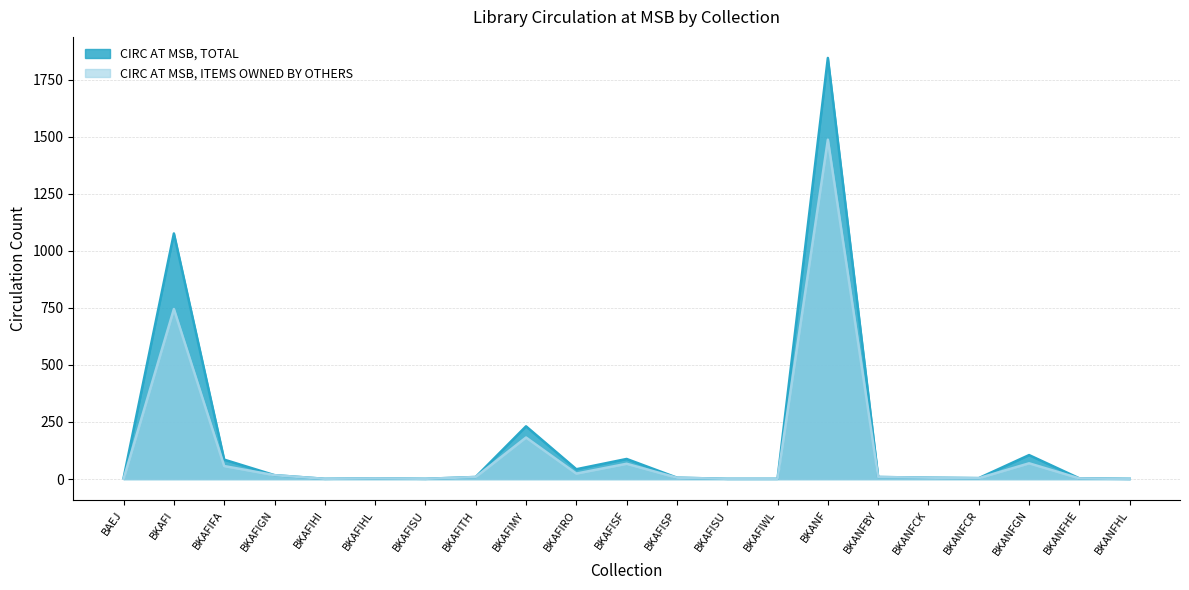

In CIRC AT MSB, ITEMS OWNED BY OTHERS, how many points are lower than both neighbors (excluding endpoints)?

4